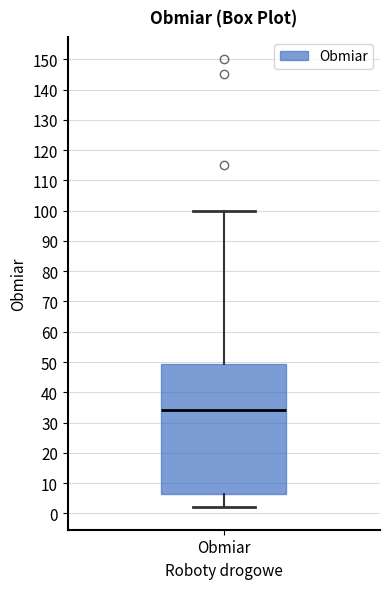

Transcribe this box plot: give where the median line is, the range the box spans, and where the two whiskers end, as read against the y-axis. The values are not printed on the chart, so give them approximately, as read against the axis.

median 34, box 7 to 50, whiskers 2 to 100